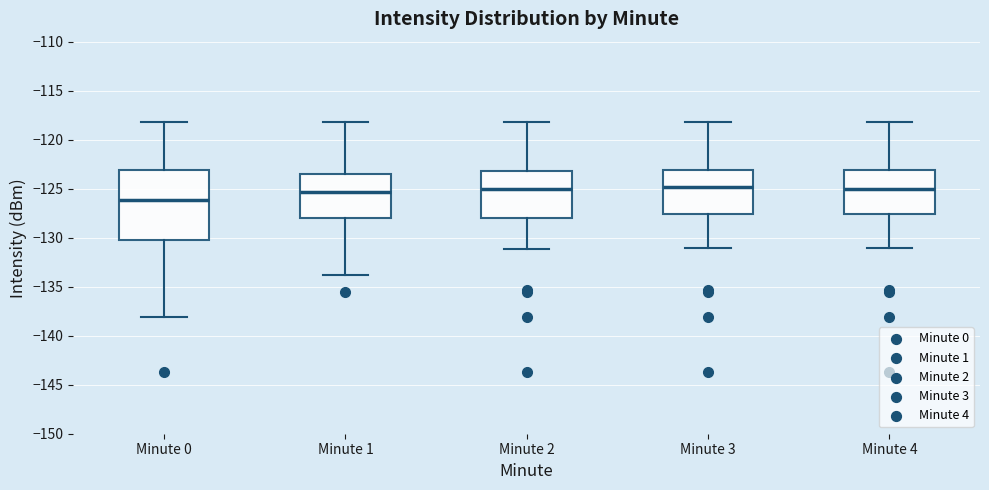

Reading left to right, transcribe this box plot: for each box, give where its median line is, the range the box spans, and where its two whiskers end, as read against the y-axis. The values are not printed on the chart, so give them approximately, as read against the axis.

Minute 0: median -126.0, box -130.0 to -123.0, whiskers -138.0 to -118.0
Minute 1: median -125.5, box -128.0 to -123.5, whiskers -134.0 to -118.0
Minute 2: median -125.0, box -128.0 to -123.0, whiskers -131.0 to -118.0
Minute 3: median -125.0, box -127.5 to -123.0, whiskers -131.0 to -118.0
Minute 4: median -125.0, box -127.5 to -123.0, whiskers -131.0 to -118.0